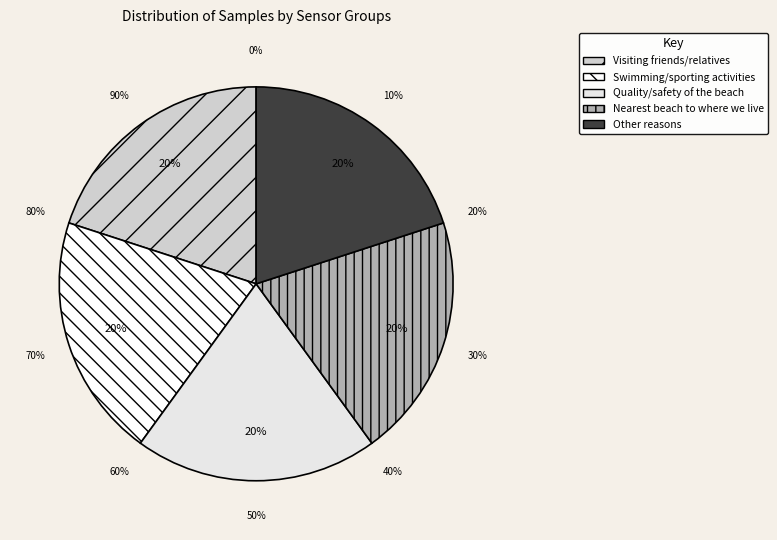

Combined, do 28 and 28 account for over 50%?

No